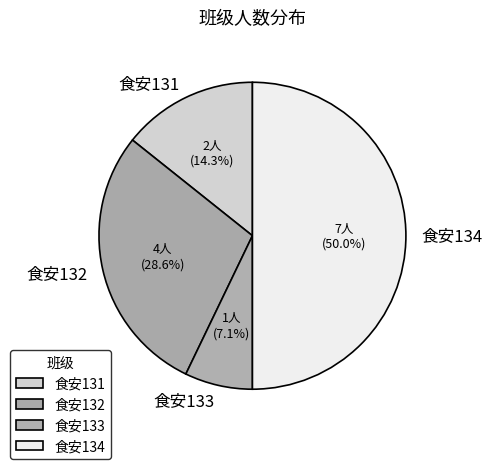

To the nearest percent, what is the combined percentage of 食安132 and 食安131?

43%